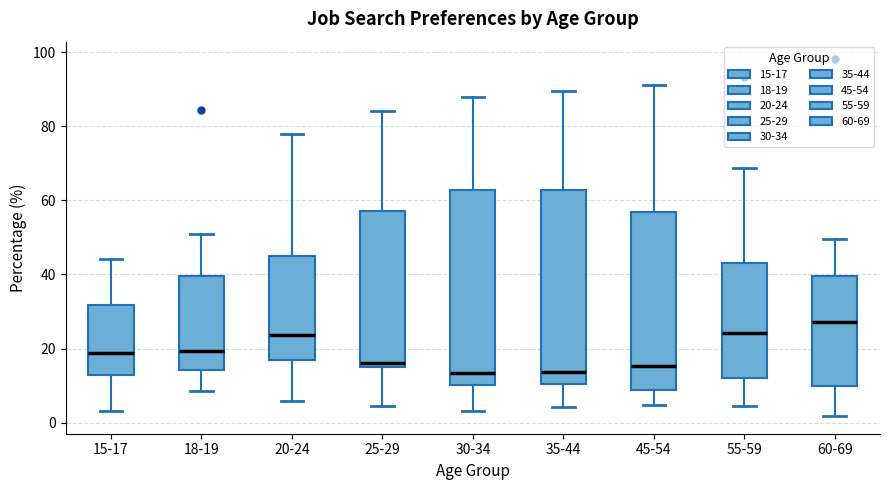

Reading left to right, transcribe this box plot: for each box, give where its median line is, the range the box spans, and where its two whiskers end, as read against the y-axis. The values are not printed on the chart, so give them approximately, as read against the axis.

15-17: median 18, box 12 to 32, whiskers 4 to 44
18-19: median 20, box 14 to 40, whiskers 8 to 52
20-24: median 24, box 18 to 44, whiskers 6 to 78
25-29: median 16 (just above the box's lower edge), box 16 to 58, whiskers 4 to 84
30-34: median 14, box 10 to 62, whiskers 4 to 88
35-44: median 14, box 10 to 62, whiskers 4 to 90
45-54: median 16, box 8 to 56, whiskers 4 to 92
55-59: median 24, box 12 to 44, whiskers 4 to 68
60-69: median 28, box 10 to 40, whiskers 2 to 50